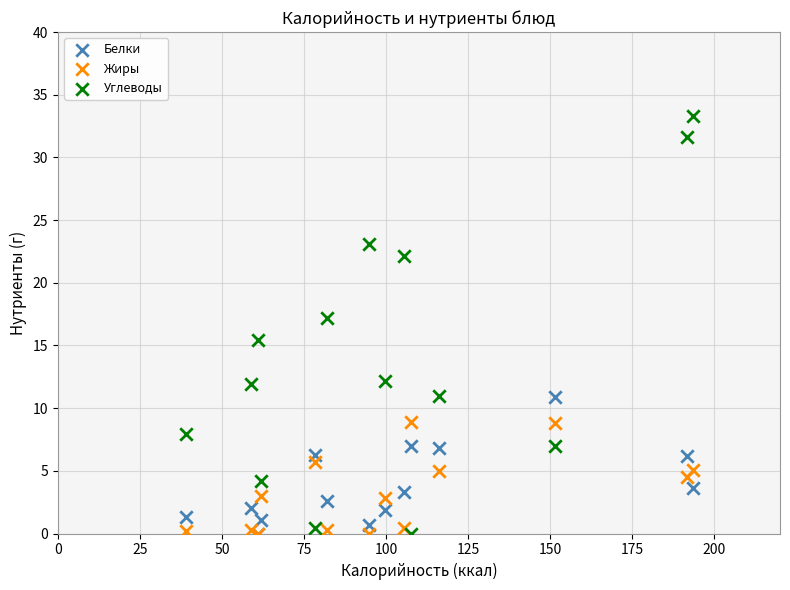

Which series has the largest Y range (max minus min)?

Углеводы